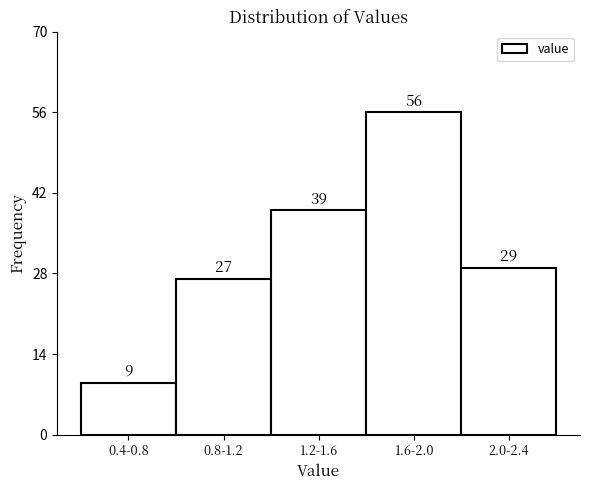

Reading right to left, extract all data points from this chart.

2.0-2.4=29	1.6-2.0=56	1.2-1.6=39	0.8-1.2=27	0.4-0.8=9